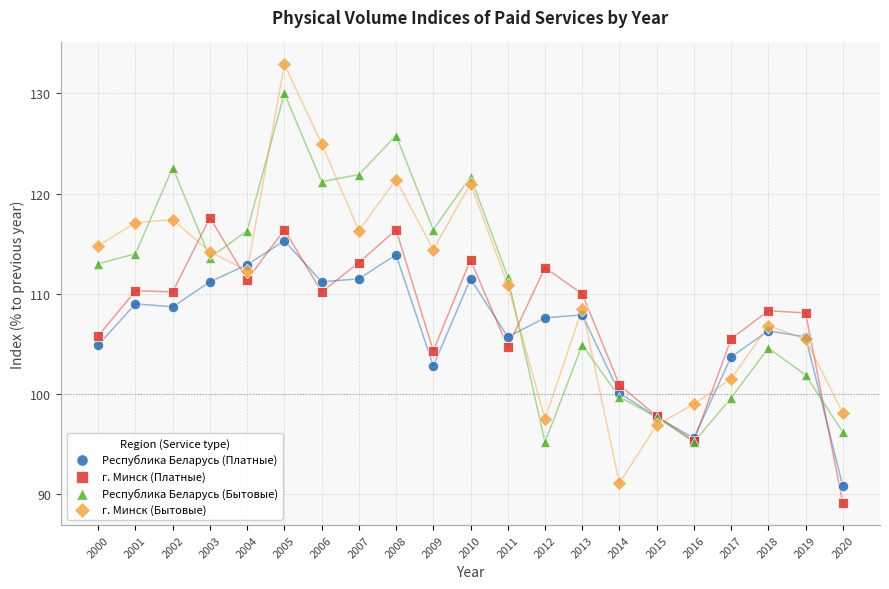

What are all the series names shown in the legend?

Республика Беларусь (Платные), г. Минск (Платные), Республика Беларусь (Бытовые), г. Минск (Бытовые)